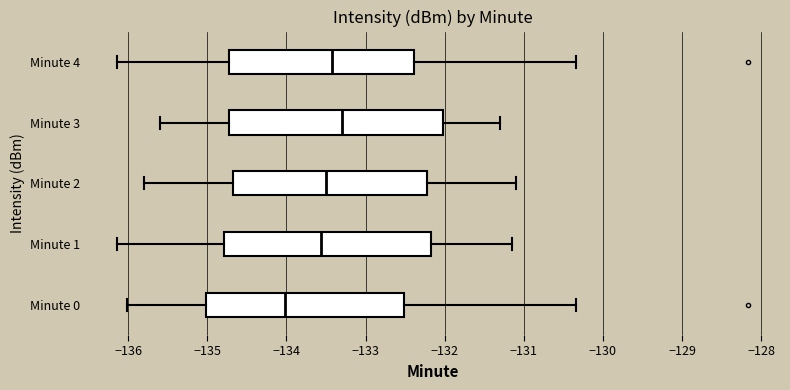

Which box's median line is the furthest to the left?

Minute 0